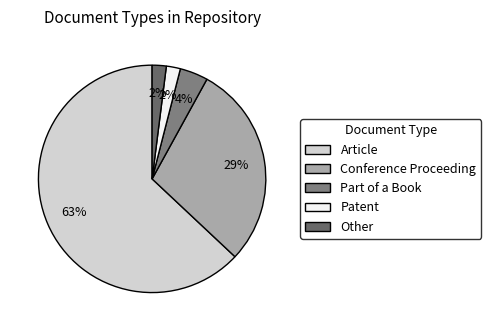

Approximately how many times larger is the value at Conference Proceeding compared to Patent?

14.5